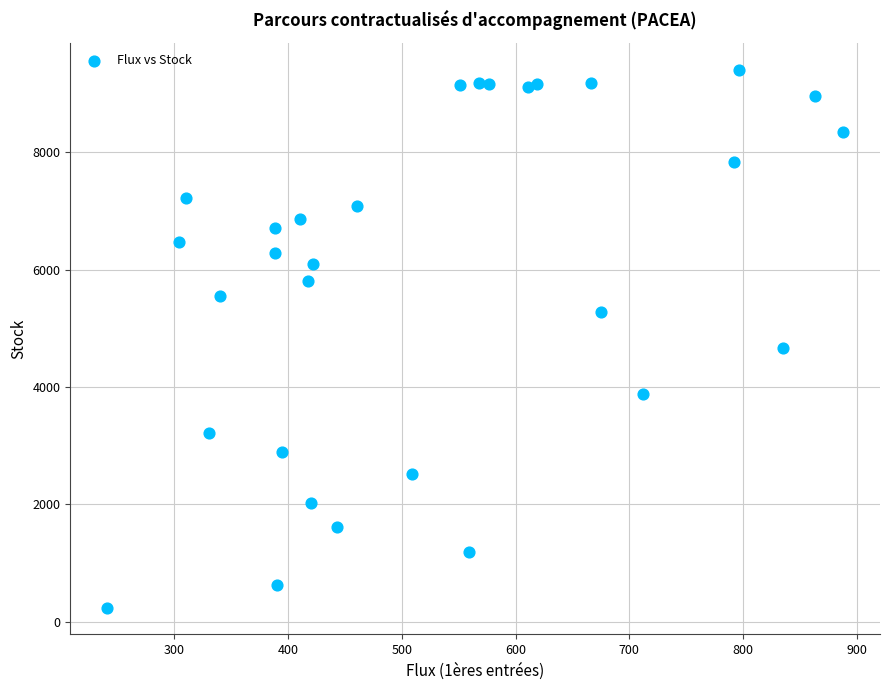

What Y value in the scatter plot is closest to 4825?

4661